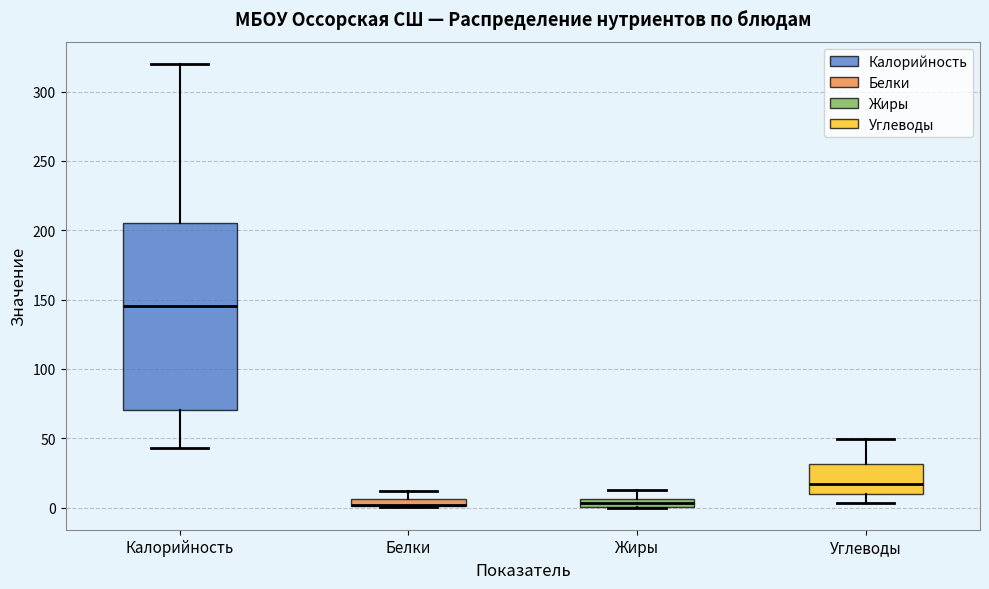

Which box is the tallest, from its lower edge to its upper edge?

Калорийность